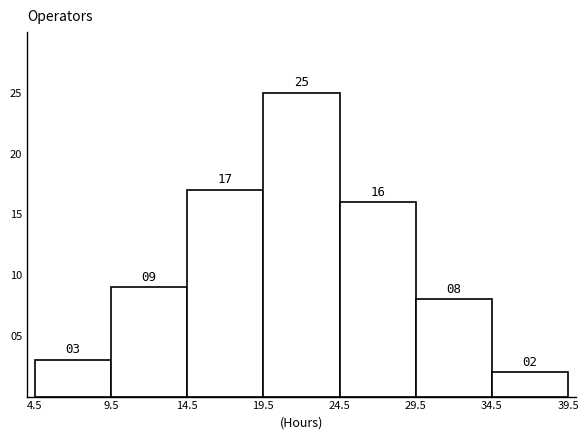

What is the height of the bar covering 34.5 to 39.5 on the x-axis?

2